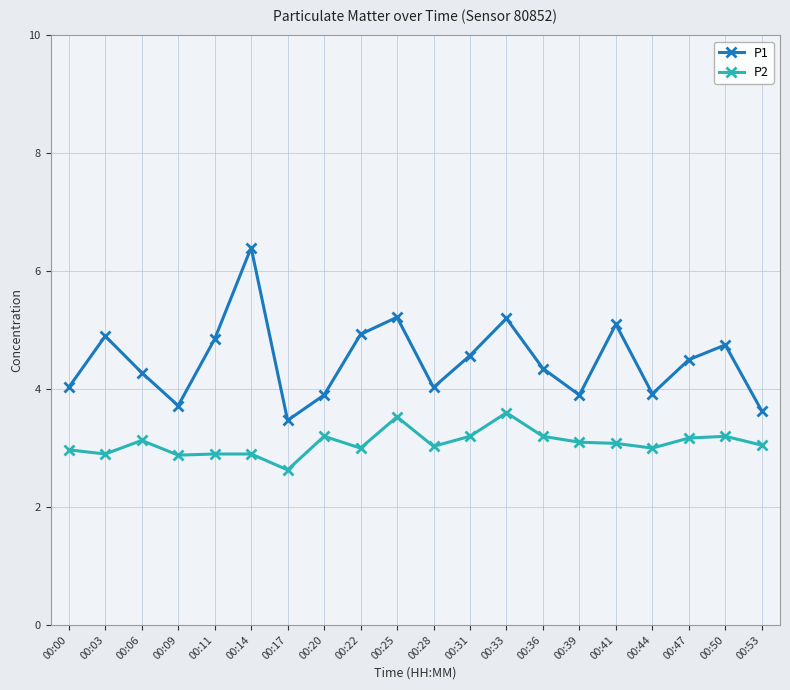

The P1 series shows 1.8 at 00:28. True or false?

False